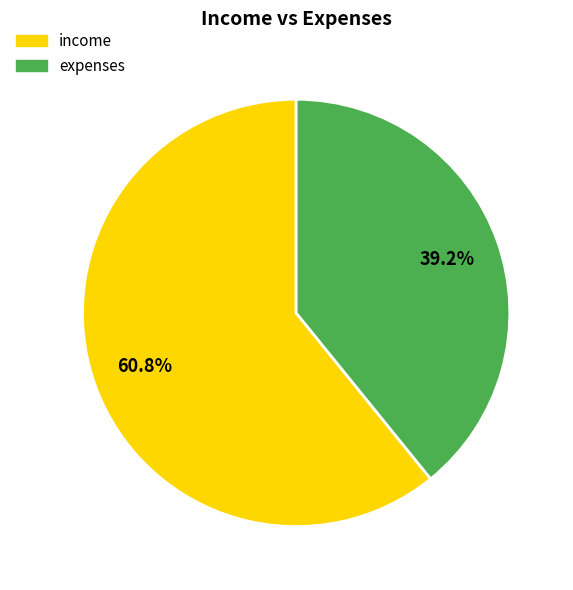

What is the majority slice?

income